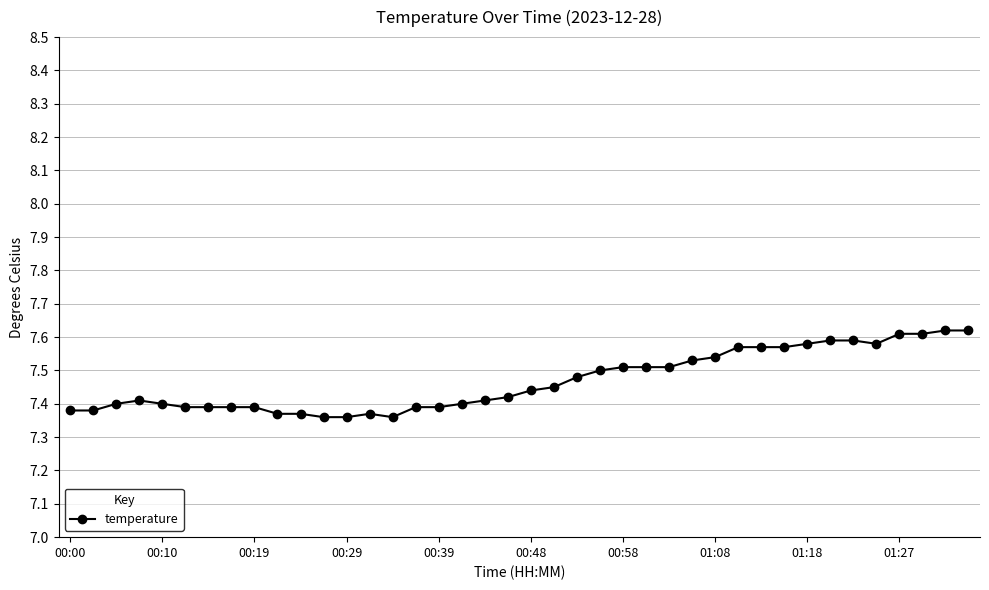

What is the difference between the maximum and minimum values?

0.3